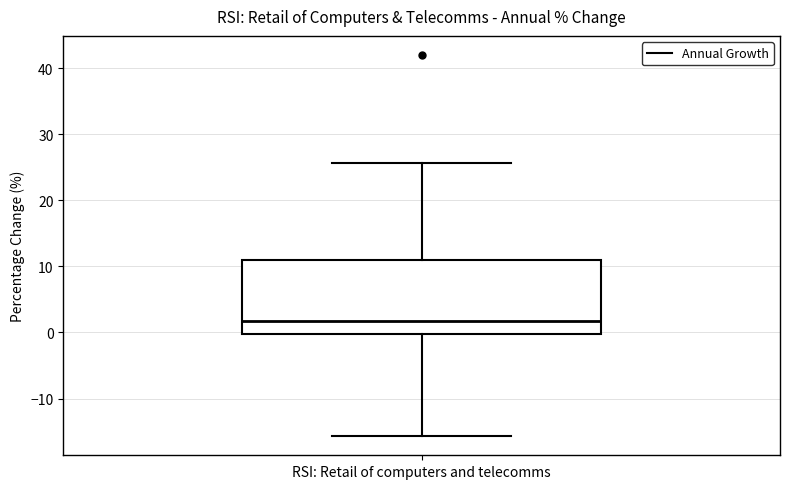

Read this box plot against the y-axis: the position of the median line, the range covered by the box, and the ends of both whiskers. The values are not printed on the chart, so give them approximately, as read against the axis.

median 2, box 0 to 11, whiskers -16 to 26